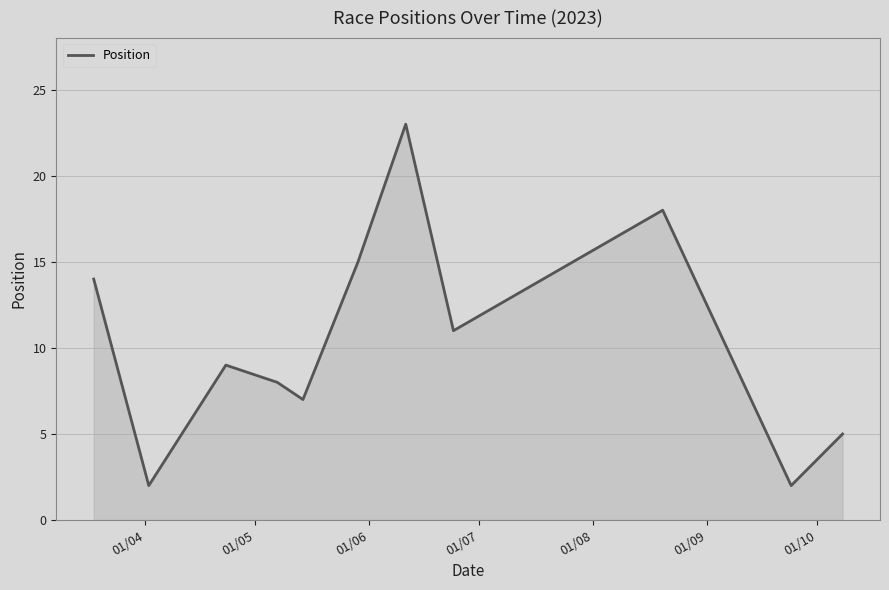

What is the difference between the maximum and minimum values?

21